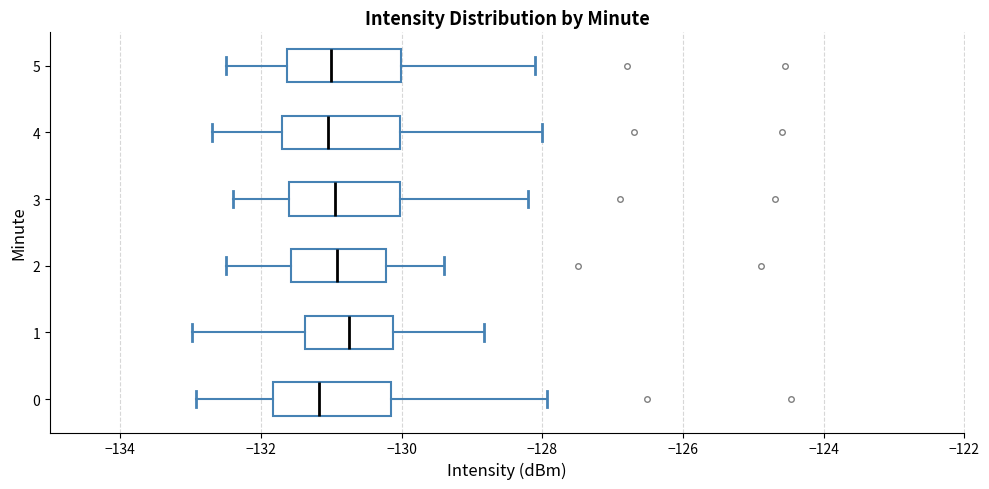

Reading bottom to top, transcribe this box plot: for each box, give where its median line is, the range the box spans, and where its two whiskers end, as read against the x-axis. The values are not printed on the chart, so give them approximately, as read against the axis.

0: median -131.2, box -131.8 to -130.2, whiskers -133.0 to -128.0
1: median -130.8, box -131.4 to -130.2, whiskers -133.0 to -128.8
2: median -131.0, box -131.6 to -130.2, whiskers -132.4 to -129.4
3: median -131.0, box -131.6 to -130.0, whiskers -132.4 to -128.2
4: median -131.0, box -131.6 to -130.0, whiskers -132.6 to -128.0
5: median -131.0, box -131.6 to -130.0, whiskers -132.4 to -128.0